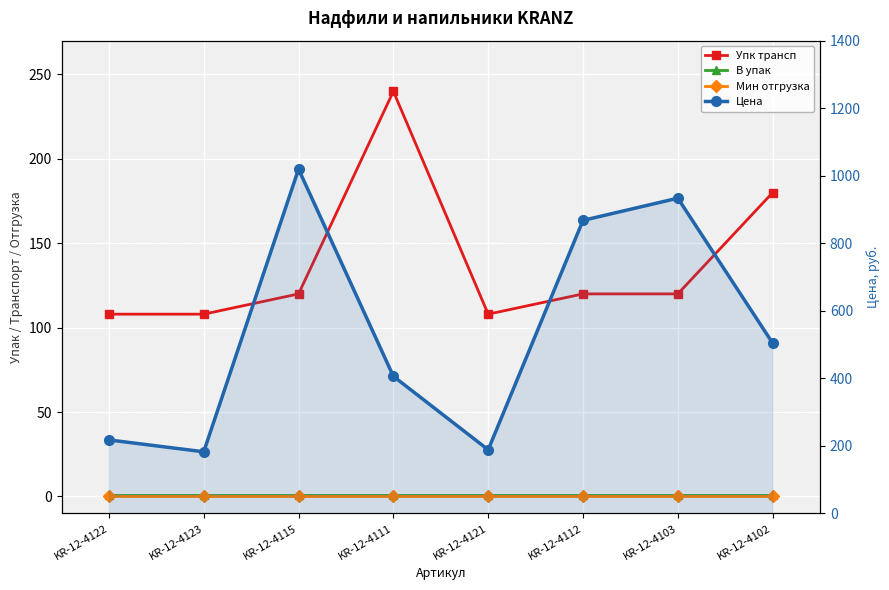

What is the maximum value for Цена?

1019.5